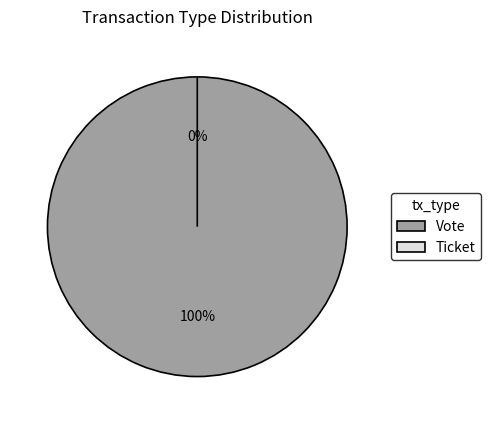

Between Ticket and Vote, which is larger?

Vote